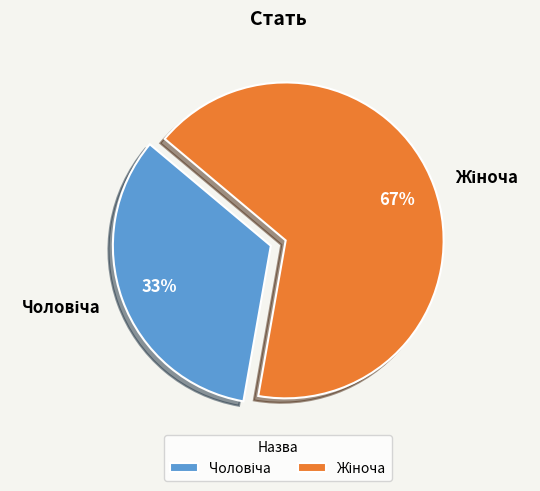

Does any single category account for the majority?

Yes